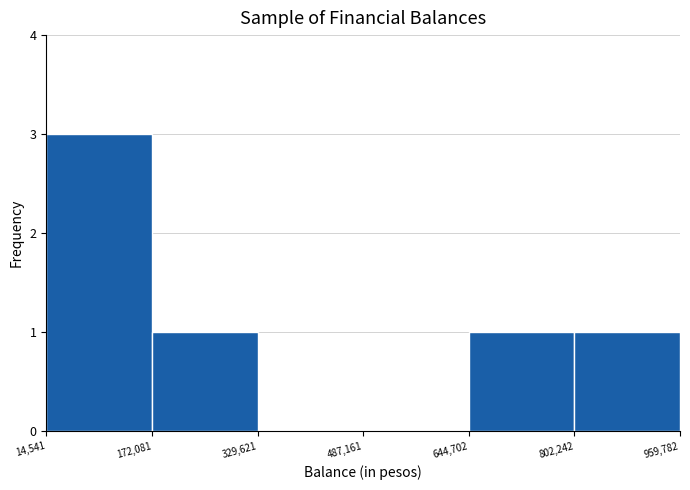

How tall is the bar that spans 644,702 to 802,242 on the x-axis? The values are not printed on the chart, so give them approximately, as read against the axis.

1